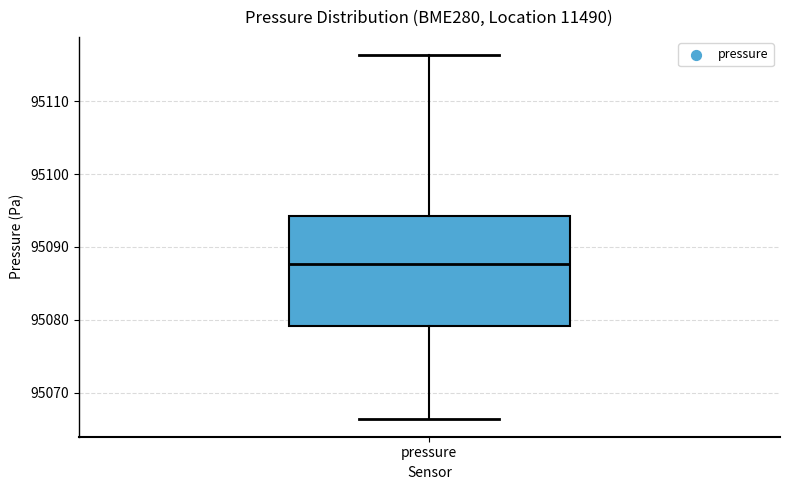

Read this box plot against the y-axis: the position of the median line, the range covered by the box, and the ends of both whiskers. The values are not printed on the chart, so give them approximately, as read against the axis.

median 95088, box 95079 to 95094, whiskers 95066 to 95116